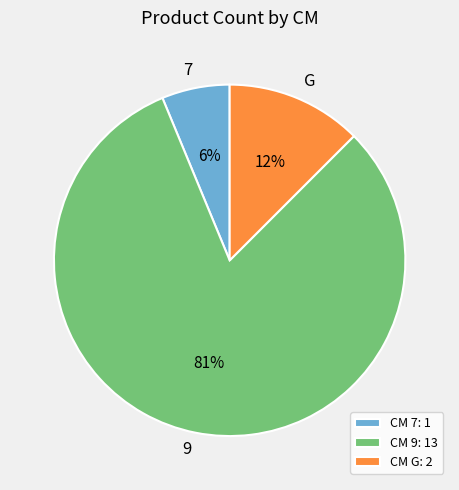

To the nearest percent, what is the average slice percentage?

33%